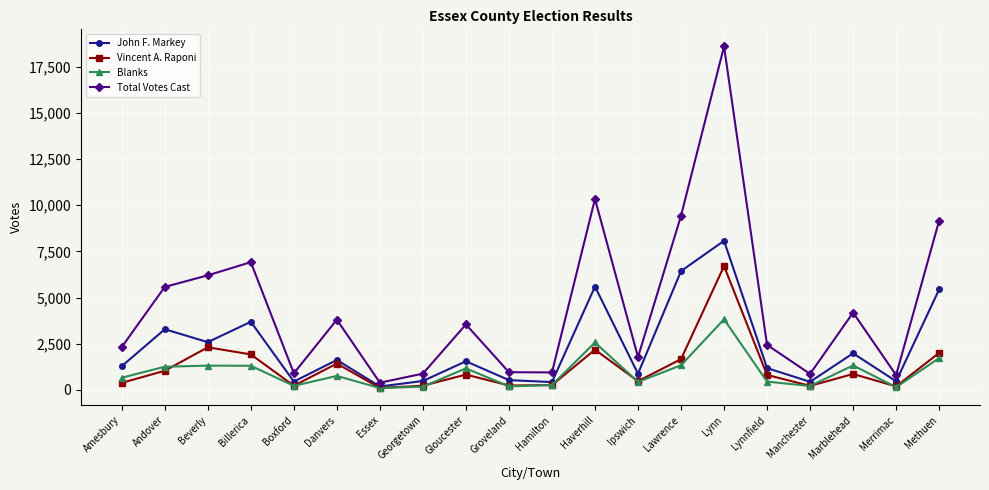

Is it true that Blanks equals 211 at Manchester?

True